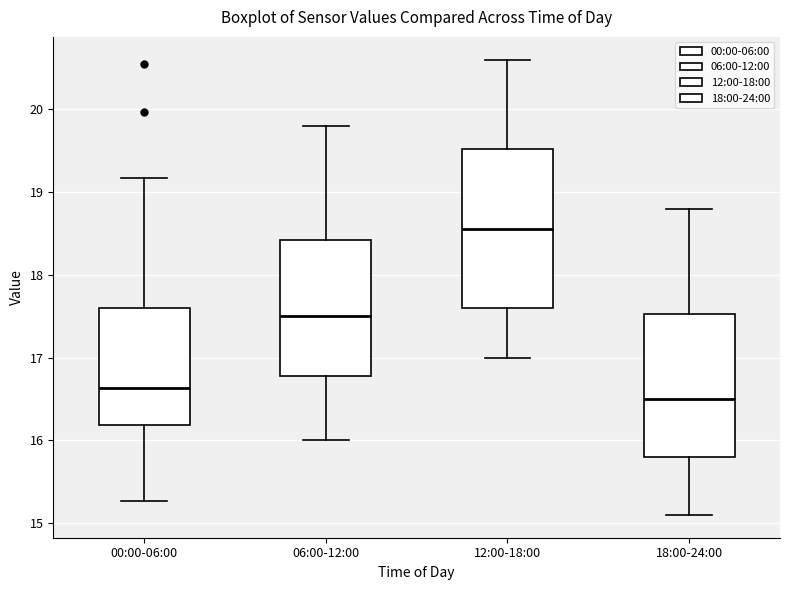

Which box is the tallest, from its lower edge to its upper edge?

12:00-18:00